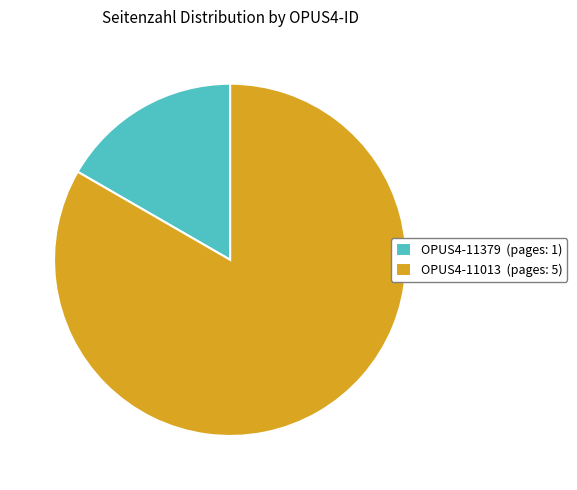

Combined, do OPUS4-11379 (pages: 1) and OPUS4-11013 (pages: 5) account for over 50%?

Yes